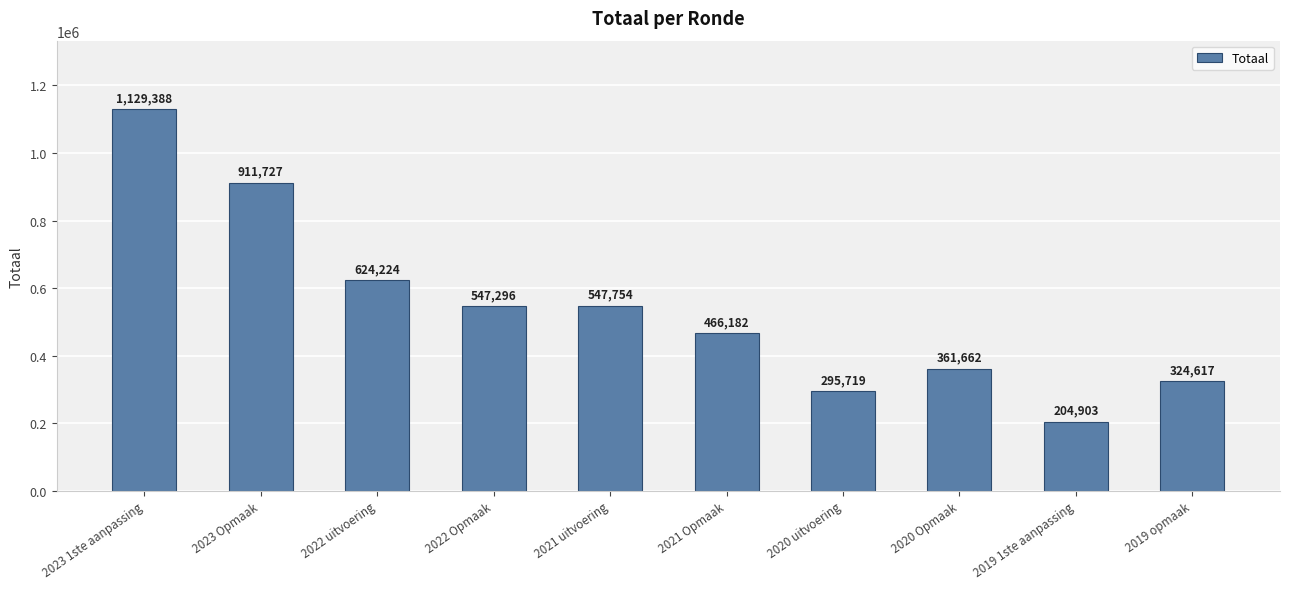

Reading right to left, what are all the values shown in this chart?

324617	204903	361662	295719	466182	547754	547296	624224	911727	1129388